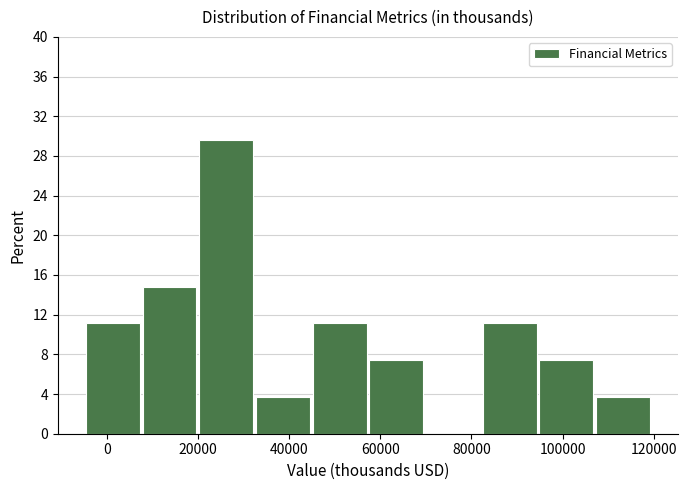

Which range on the x-axis has the tallest bar?

20000 to 32000